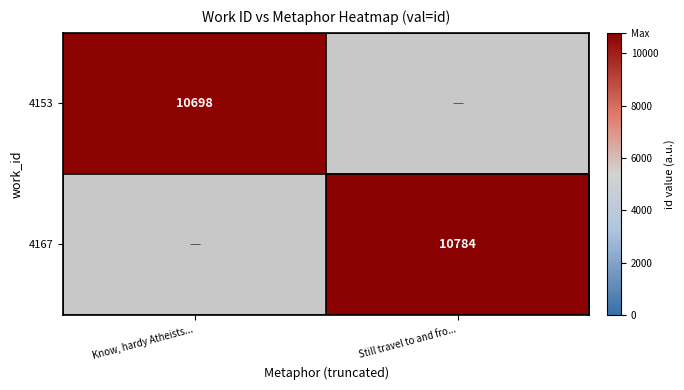

True or false: 4153 has a value of 7430 at Know, hardy Atheists....

False